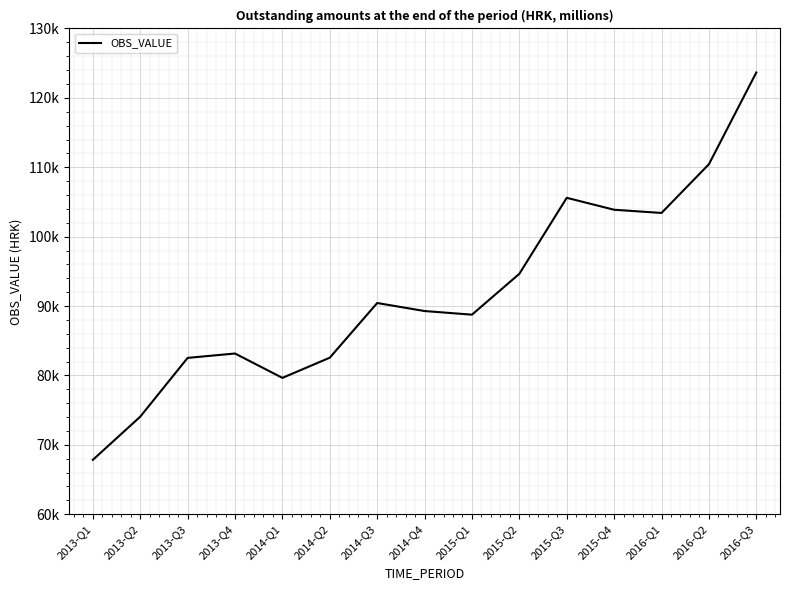

Rank the categories by value from highest to lowest.

2016-Q3, 2016-Q2, 2015-Q3, 2015-Q4, 2016-Q1, 2015-Q2, 2014-Q3, 2014-Q4, 2015-Q1, 2013-Q4, 2014-Q2, 2013-Q3, 2014-Q1, 2013-Q2, 2013-Q1